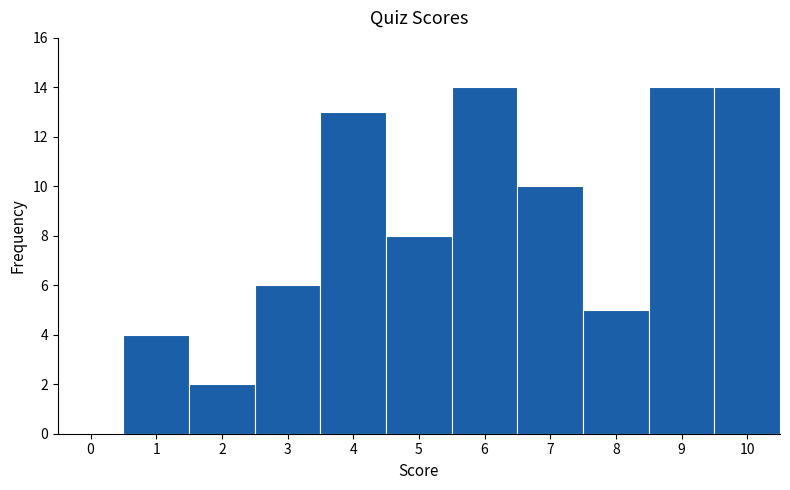

Reading left to right, transcribe this chart: for each bar, give the range it covers on the x-axis and its height. The values are not printed on the chart, so give them approximately, as read against the axis.

0.5 to 1.5: 4
1.5 to 2.5: 2
2.5 to 3.5: 6
3.5 to 4.5: 13
4.5 to 5.5: 8
5.5 to 6.5: 14
6.5 to 7.5: 10
7.5 to 8.5: 5
8.5 to 9.5: 14
9.5 to 10.5: 14